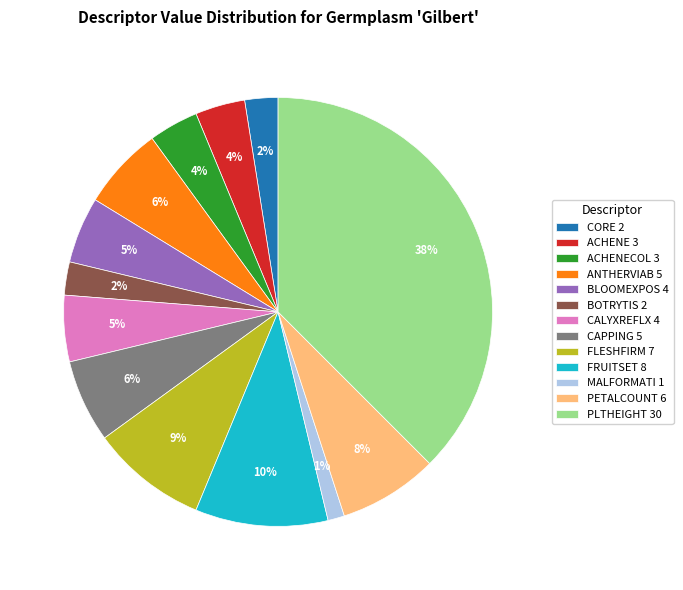

Between CALYXREFLX 4 and ACHENECOL 3, which is larger?

CALYXREFLX 4